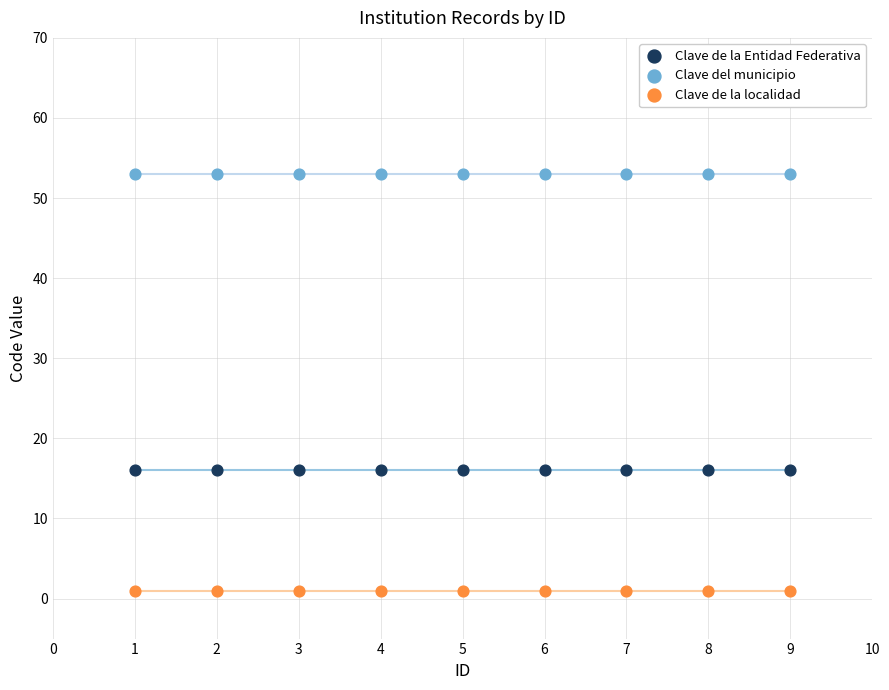

What are all the series names shown in the legend?

Clave de la Entidad Federativa, Clave del municipio, Clave de la localidad